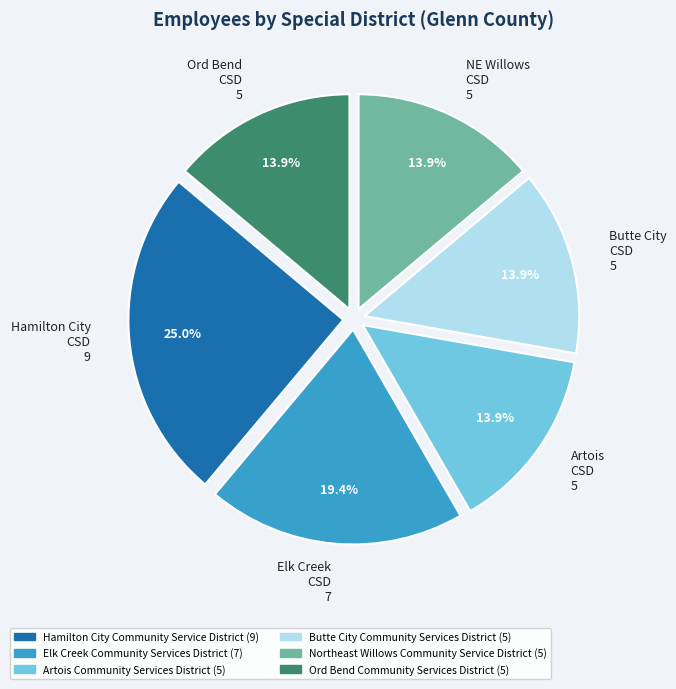

Which slice is the largest?

Hamilton City CSD 9